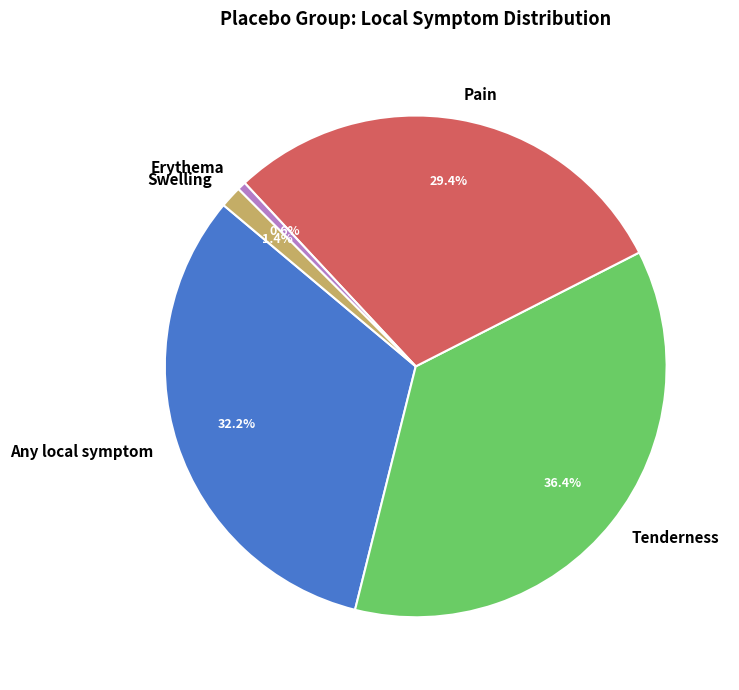

What percentage is NOT represented by Any local symptom?

67.8%